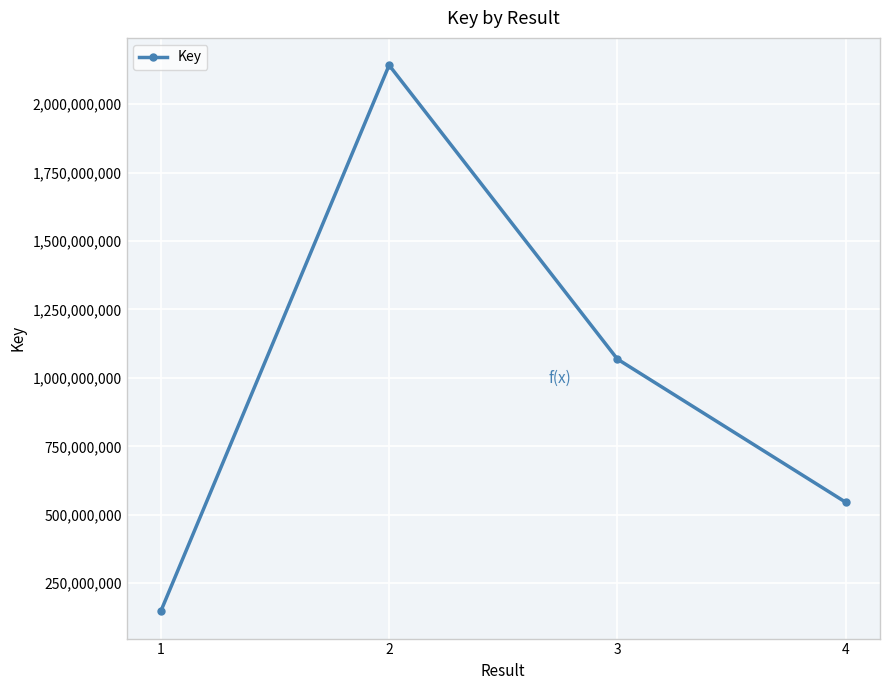

At which label does the data first exceed 1068659329?

2